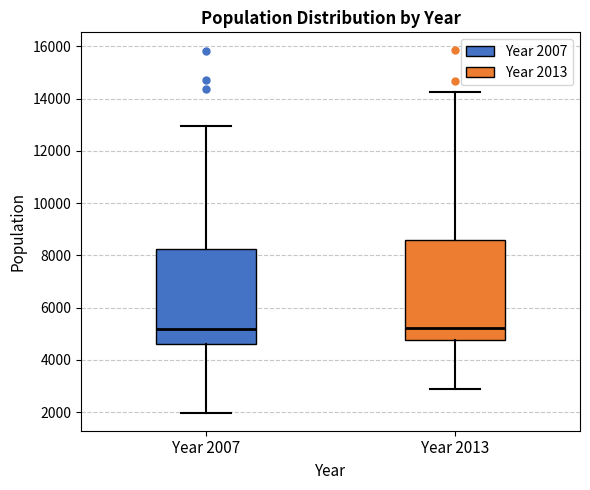

Reading left to right, transcribe this box plot: for each box, give where its median line is, the range the box spans, and where its two whiskers end, as read against the y-axis. The values are not printed on the chart, so give them approximately, as read against the axis.

Year 2007: median 5200, box 4600 to 8200, whiskers 2000 to 13000
Year 2013: median 5200, box 4800 to 8600, whiskers 2800 to 14200